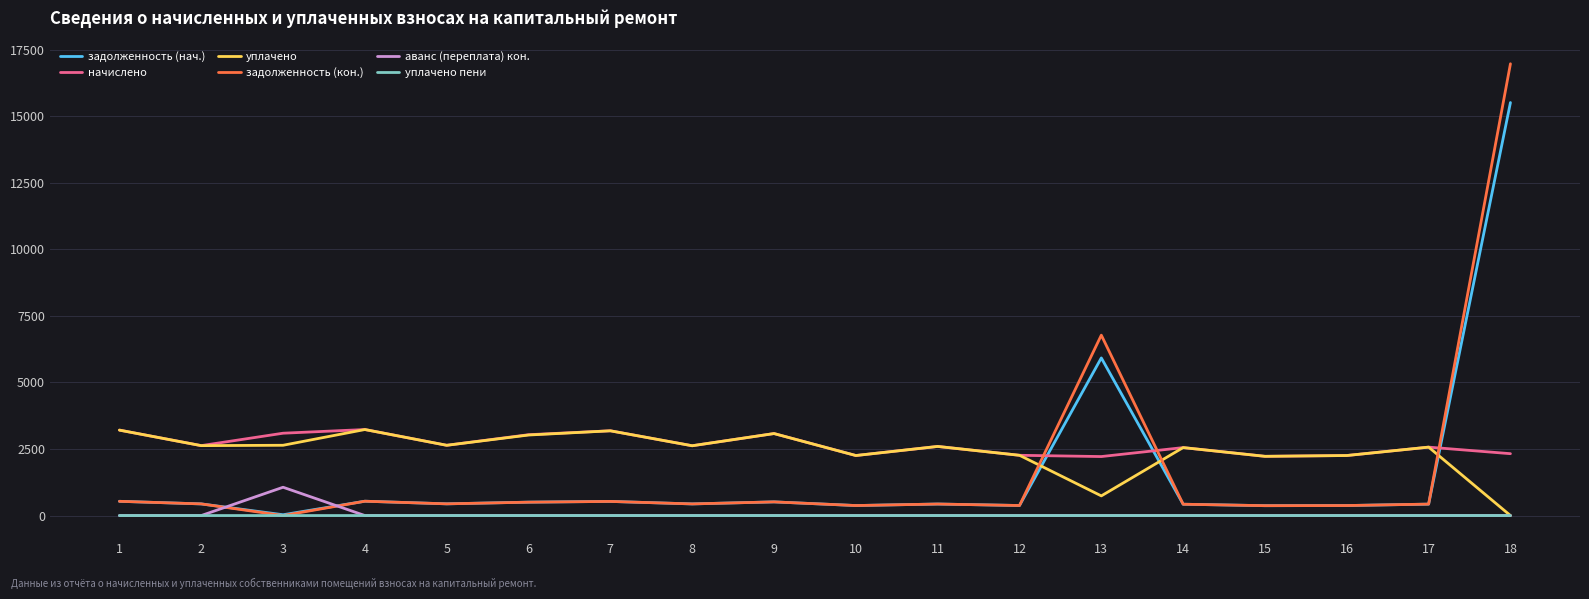

What is the lowest value of the начислено series?

2216.2